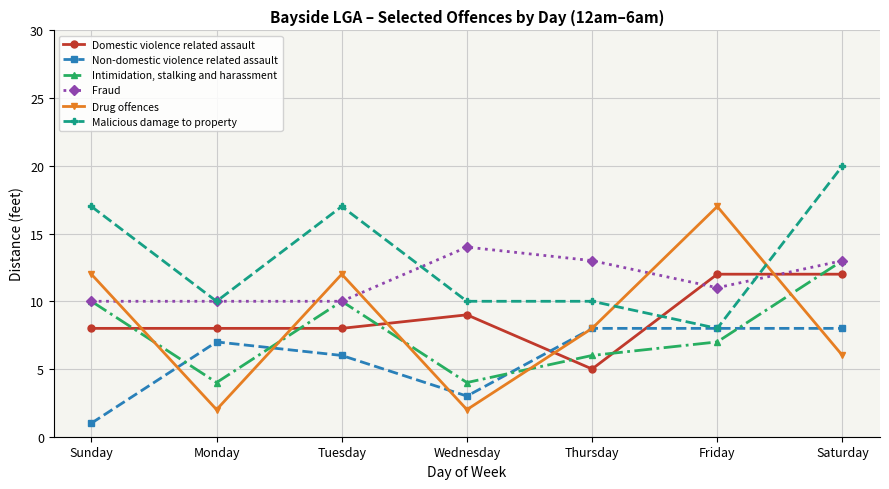

At how many categories does at least one series exceed 12?

6